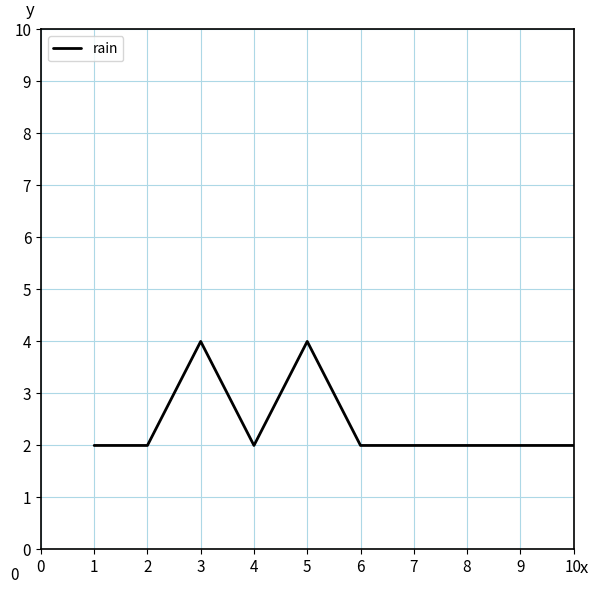

Between 5 and 9, which is larger?

5